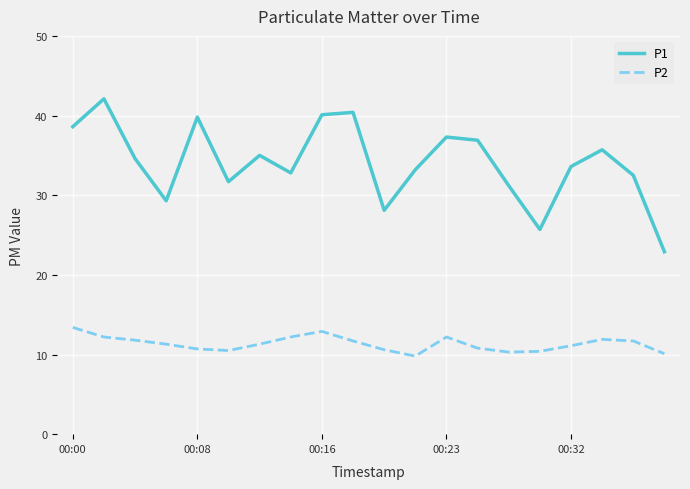

How many series are shown in this chart?

2